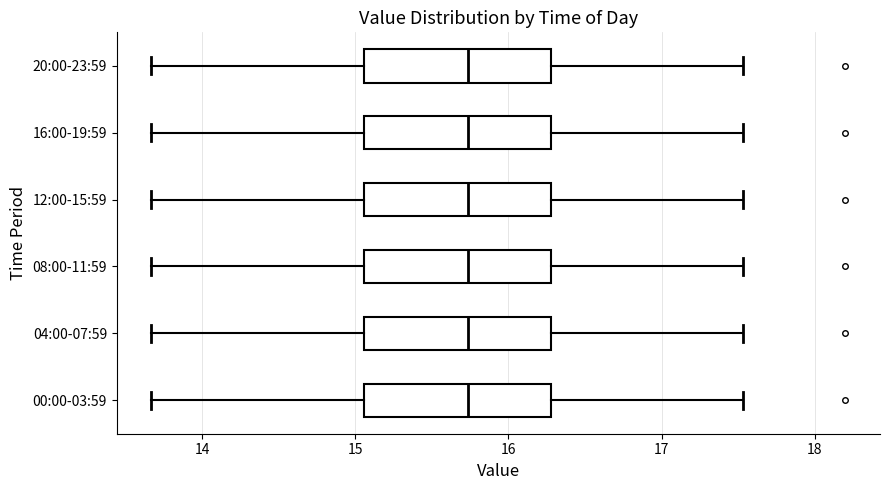

Reading bottom to top, read every box against the x-axis: the position of its median line, the range the box covers, and the ends of its whiskers. The values are not printed on the chart, so give them approximately, as read against the axis.

00:00-03:59: median 15.7, box 15.1 to 16.3, whiskers 13.7 to 17.5
04:00-07:59: median 15.7, box 15.1 to 16.3, whiskers 13.7 to 17.5
08:00-11:59: median 15.7, box 15.1 to 16.3, whiskers 13.7 to 17.5
12:00-15:59: median 15.7, box 15.1 to 16.3, whiskers 13.7 to 17.5
16:00-19:59: median 15.7, box 15.1 to 16.3, whiskers 13.7 to 17.5
20:00-23:59: median 15.7, box 15.1 to 16.3, whiskers 13.7 to 17.5